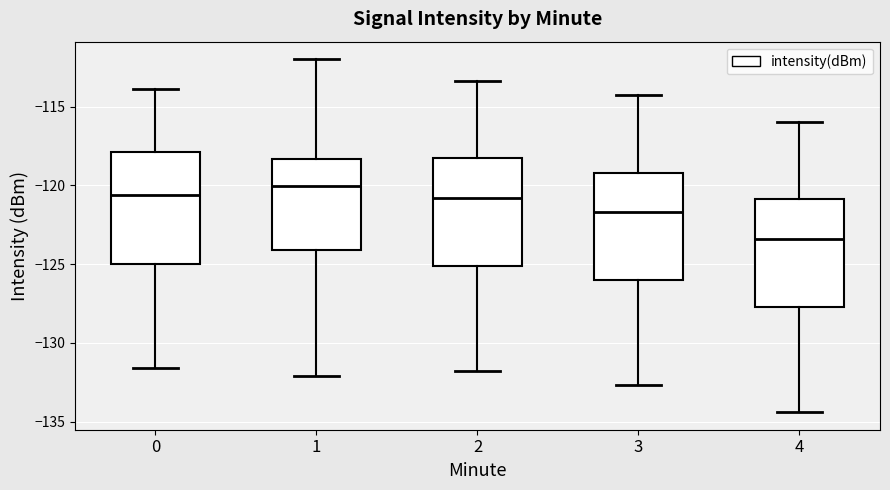

Reading left to right, transcribe this box plot: for each box, give where its median line is, the range the box spans, and where its two whiskers end, as read against the y-axis. The values are not printed on the chart, so give them approximately, as read against the axis.

0: median -120.5, box -125.0 to -118.0, whiskers -131.5 to -114.0
1: median -120.0, box -124.0 to -118.5, whiskers -132.0 to -112.0
2: median -121.0, box -125.0 to -118.5, whiskers -132.0 to -113.5
3: median -121.5, box -126.0 to -119.0, whiskers -132.5 to -114.5
4: median -123.5, box -127.5 to -121.0, whiskers -134.5 to -116.0